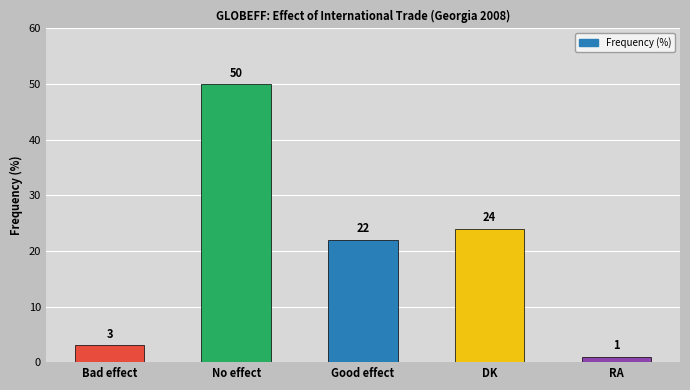

What is the ratio of the value at Good effect to the value at RA?

22.0